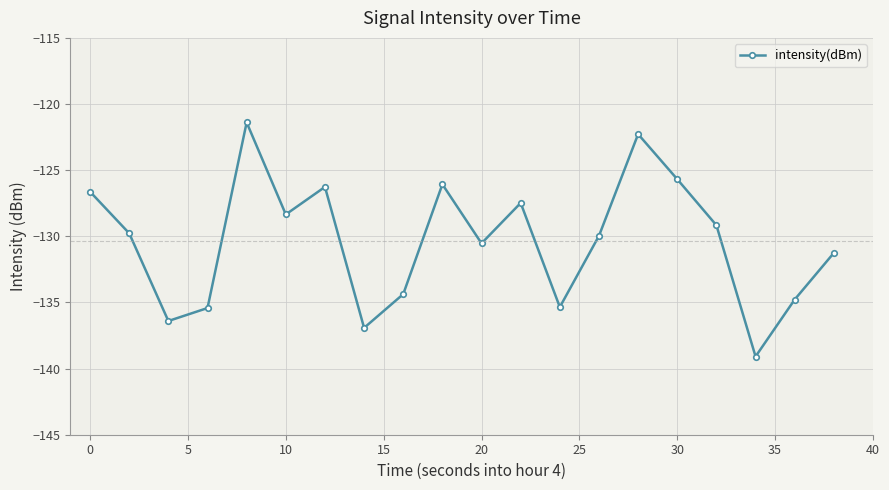

What is the greatest value displayed?

-121.4